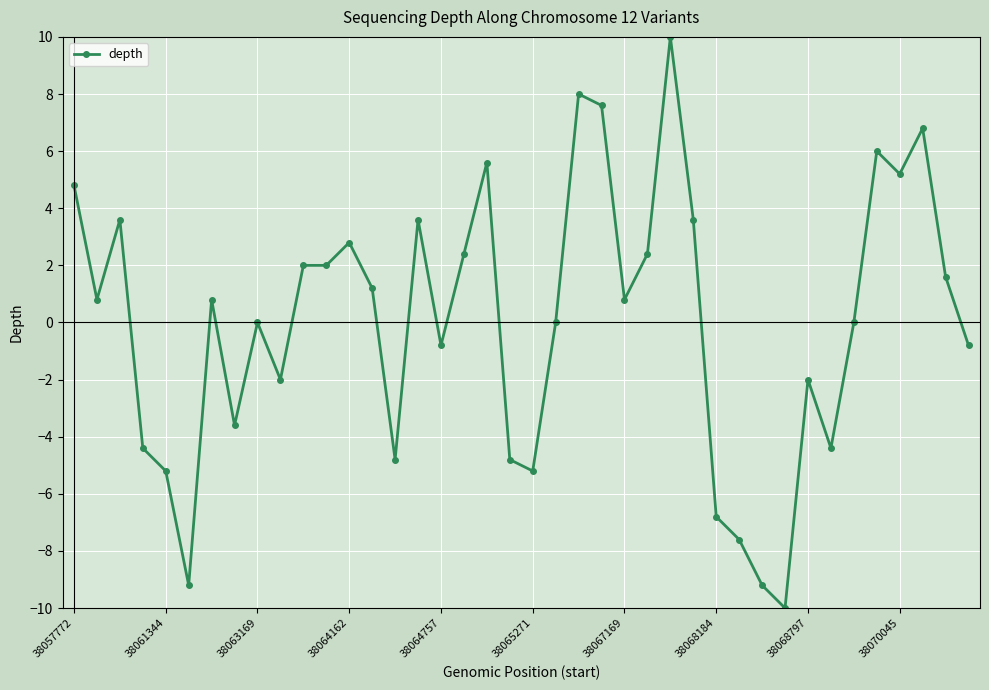

What is the greatest value displayed?

10.0